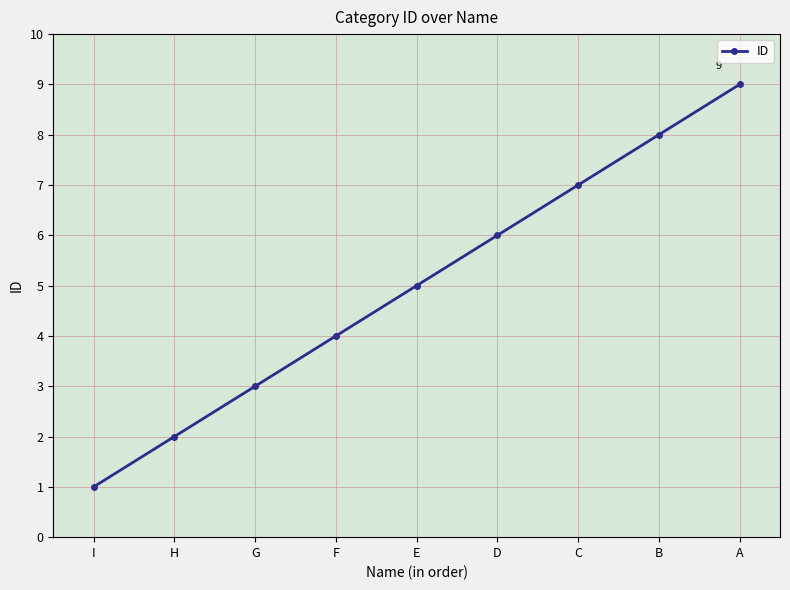

What is the change in value from D to C?

+1